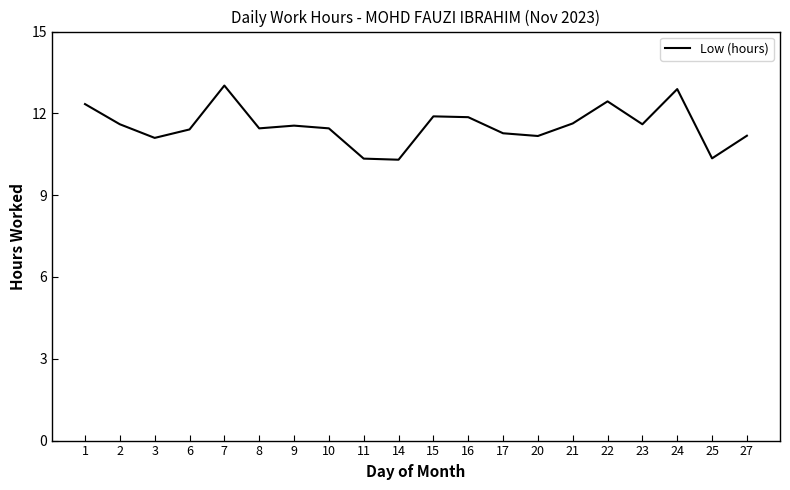

Is it true that the value at 24 is 12.9?

True